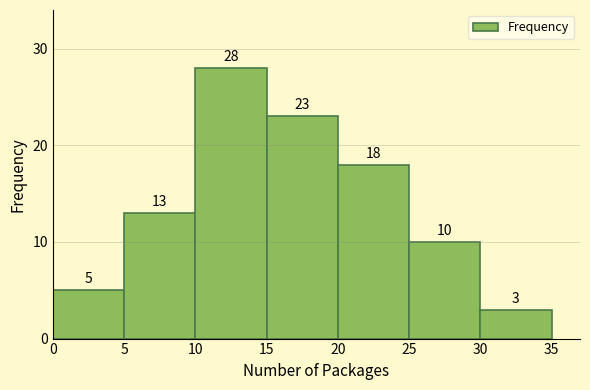

How tall is the bar that spans 10 to 15 on the x-axis?

28